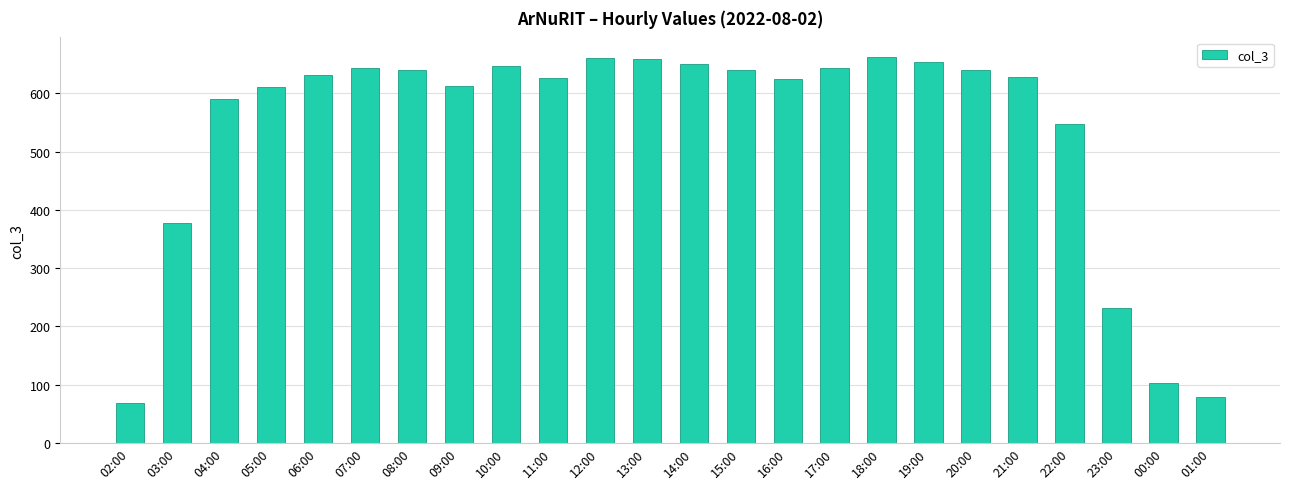

What is the smallest value displayed?

69